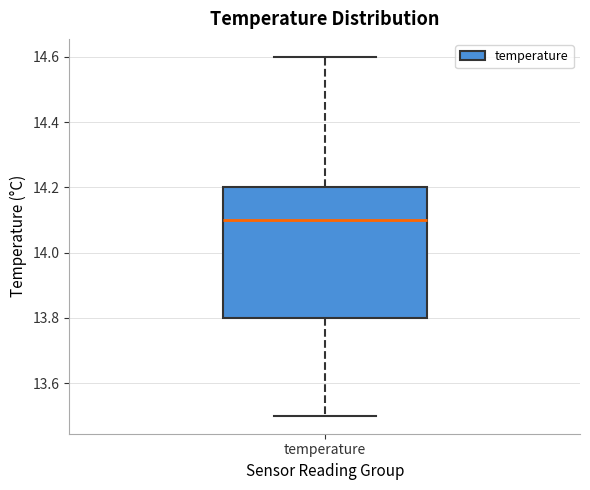

Transcribe this box plot: give where the median line is, the range the box spans, and where the two whiskers end, as read against the y-axis. The values are not printed on the chart, so give them approximately, as read against the axis.

median 14.1, box 13.8 to 14.2, whiskers 13.5 to 14.6